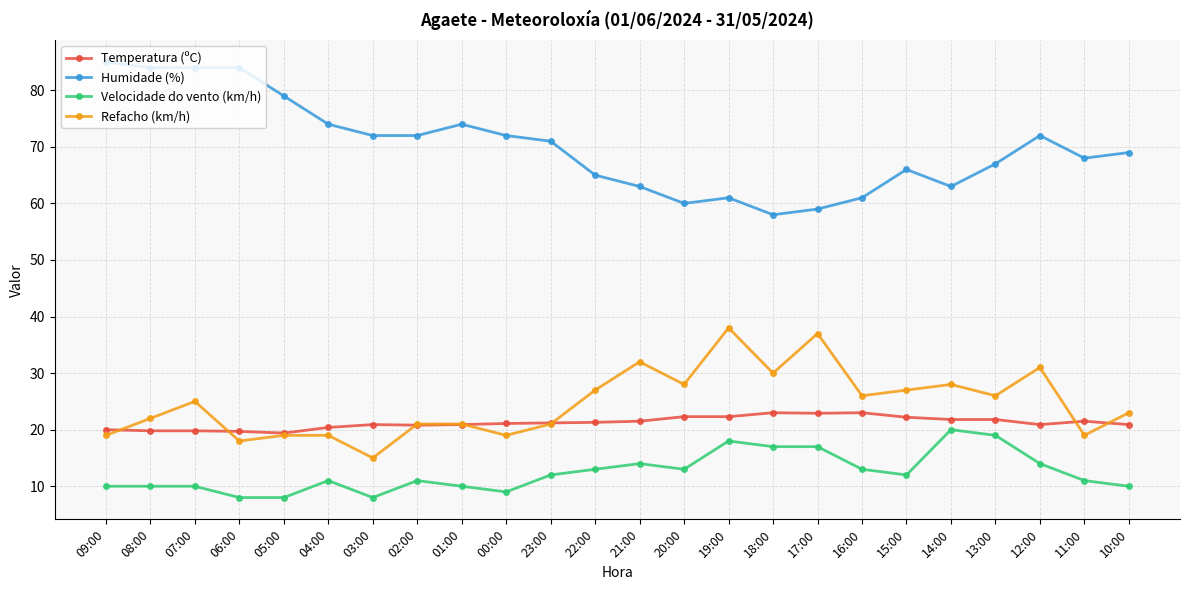

What is the value of the Temperatura (ºC) point at the 13th from the left?

21.5